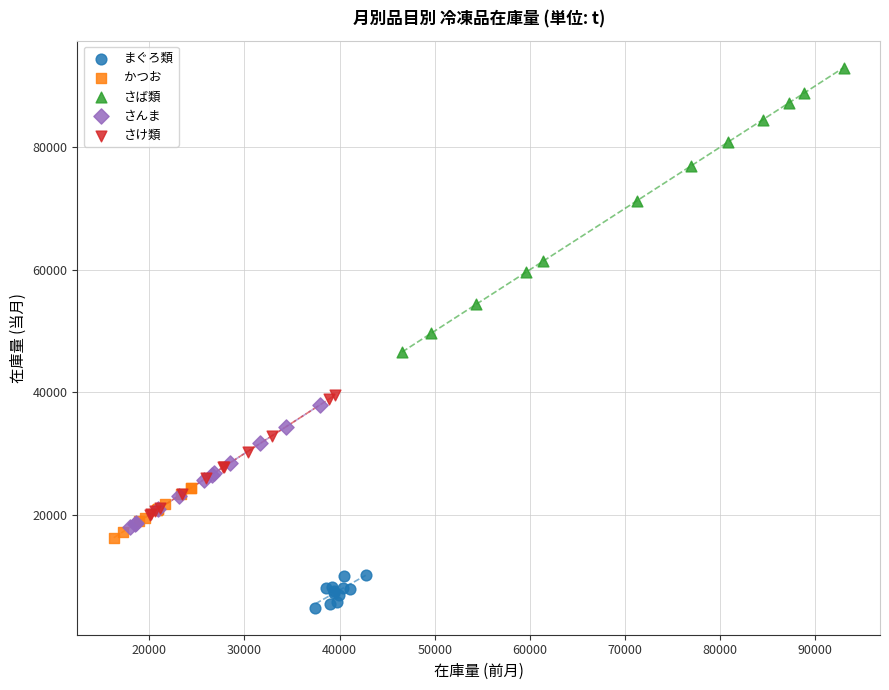

Which series reaches the minimum Y coordinate?

まぐろ類